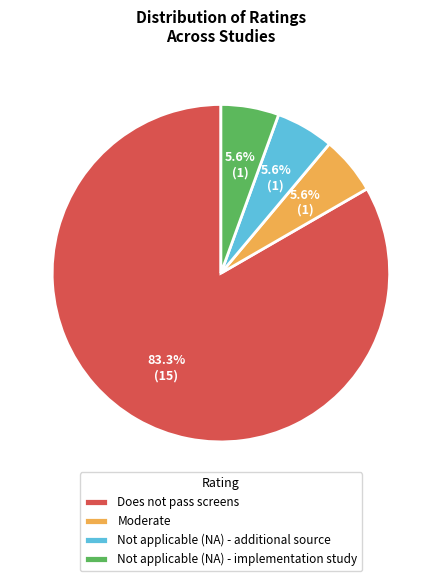

Is it true that Not applicable (NA) - implementation study is 1% of the pie?

False